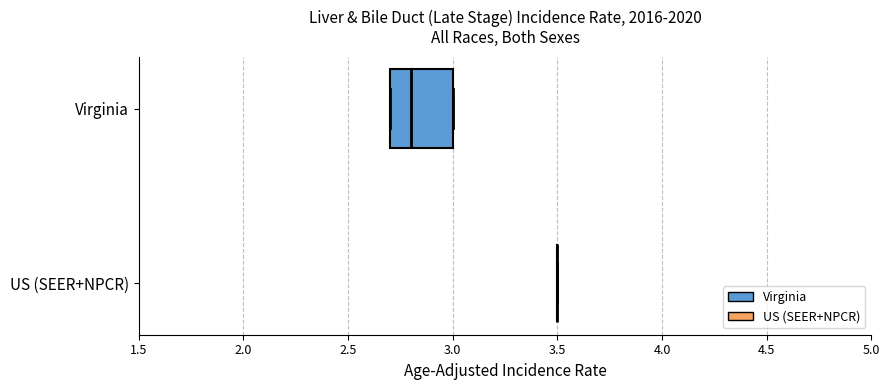

Reading bottom to top, read every box against the x-axis: the position of its median line, the range the box covers, and the ends of its whiskers. The values are not printed on the chart, so give them approximately, as read against the axis.

US (SEER+NPCR): box collapsed to a line at 3.5, whiskers 3.5 to 3.5
Virginia: median 2.8, box 2.7 to 3.0, whiskers 2.7 to 3.0